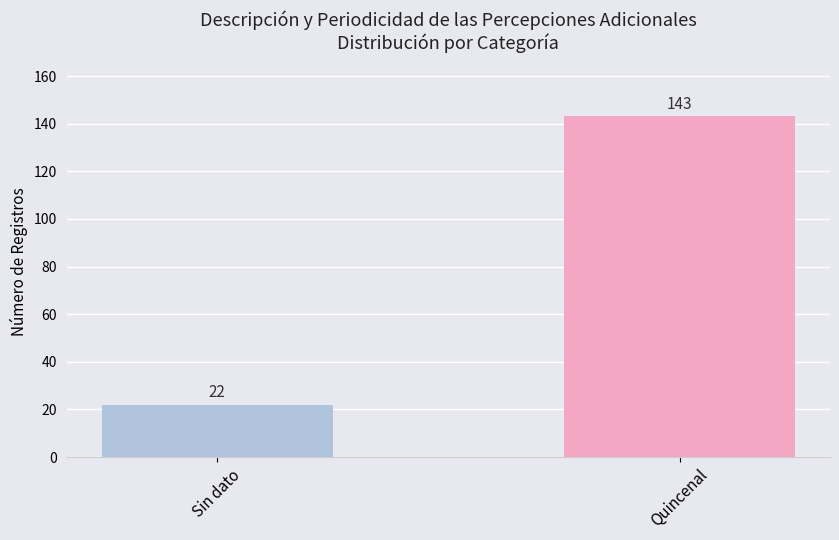

How many values are between 22 and 143?

2